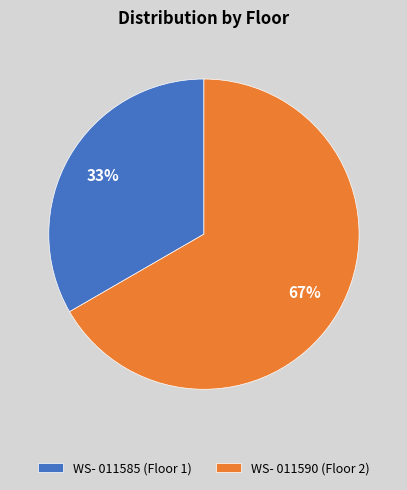

To the nearest percent, what percentage of the pie is WS- 011590 (Floor 2)?

67%